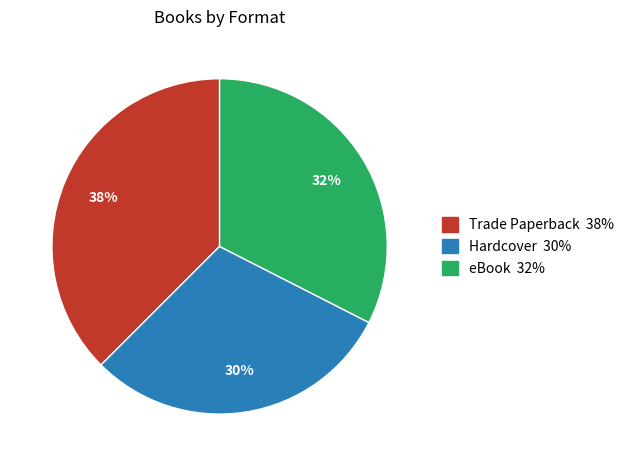

Which category has the biggest portion of the pie?

Trade Paperback